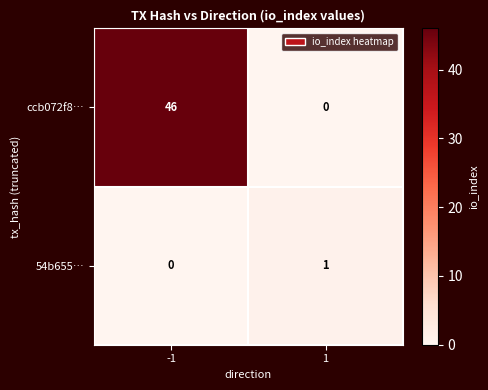

What is the maximum value shown in the chart?

46